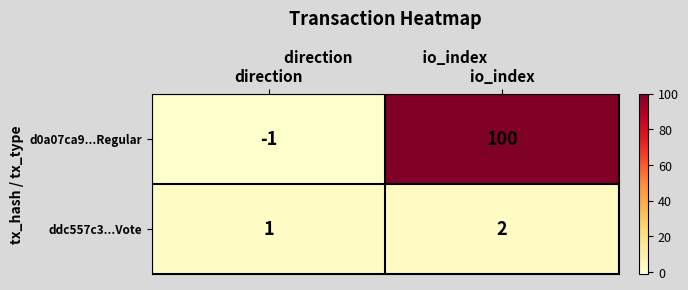

Reading right to left, extract all data points from this chart.

d0a07ca9...Regular: 100	-1
ddc557c3...Vote: 2	1